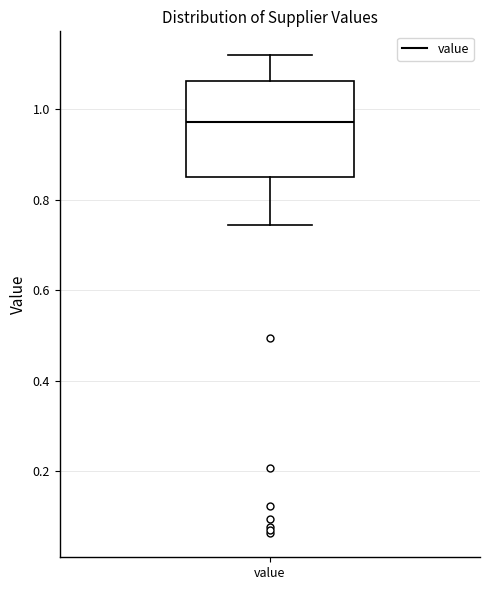

Read this box plot against the y-axis: the position of the median line, the range covered by the box, and the ends of both whiskers. The values are not printed on the chart, so give them approximately, as read against the axis.

median 0.98, box 0.84 to 1.06, whiskers 0.74 to 1.12